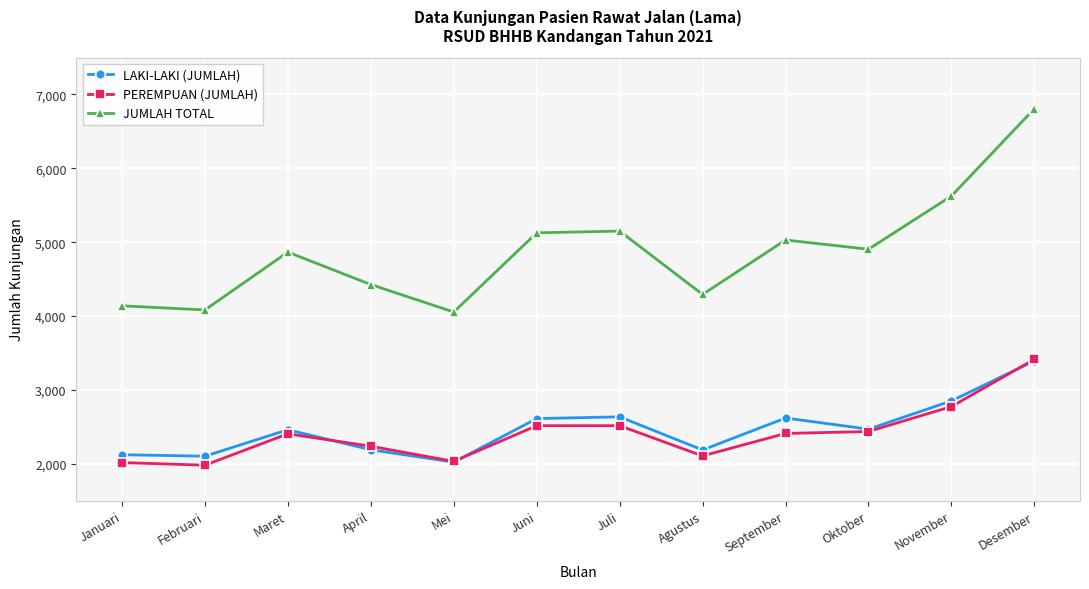

What is the label of the 9th point from the left?

September